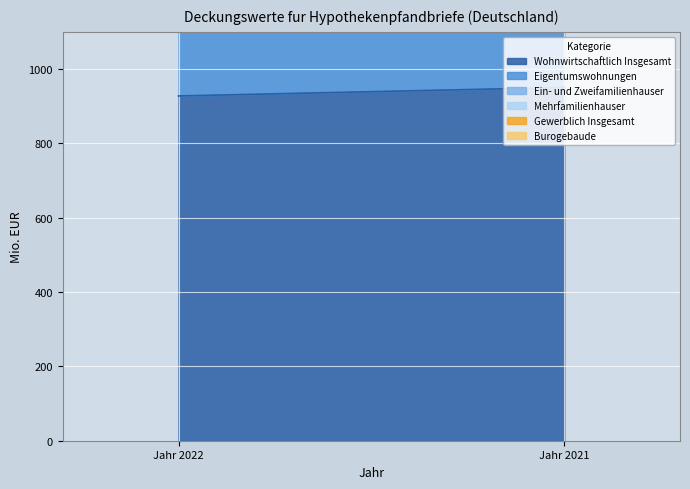

How many data points in Mehrfamilienhauser are less than 144?

1